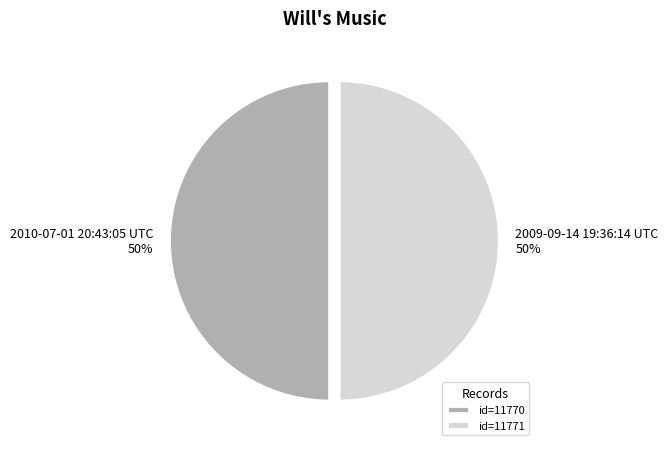

To the nearest percent, what is the average slice percentage?

50%